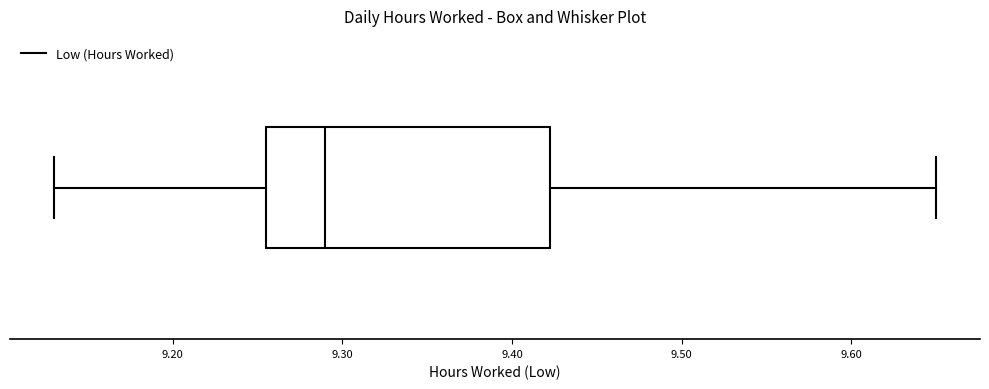

Read this box plot against the x-axis: the position of the median line, the range covered by the box, and the ends of both whiskers. The values are not printed on the chart, so give them approximately, as read against the axis.

median 9.29, box 9.26 to 9.42, whiskers 9.13 to 9.65